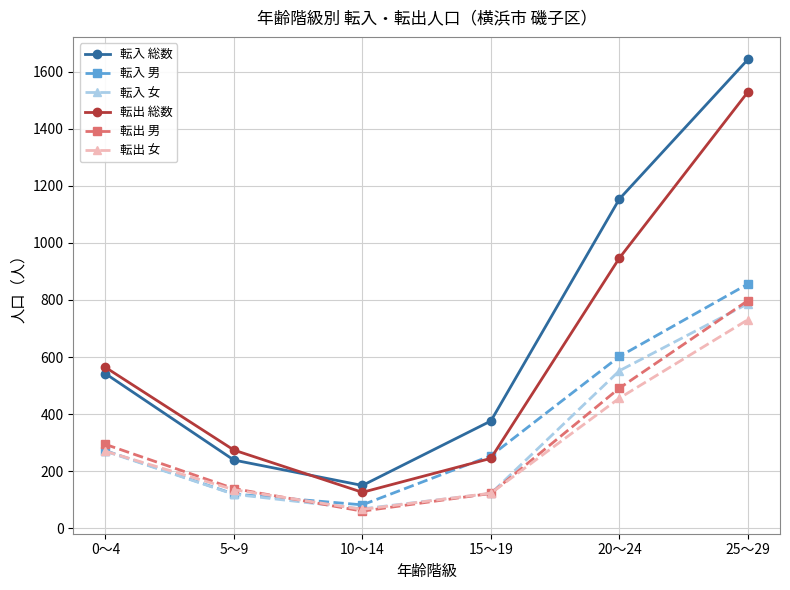

True or false: 転出 総数 and 転出 女 intersect in this chart.

False